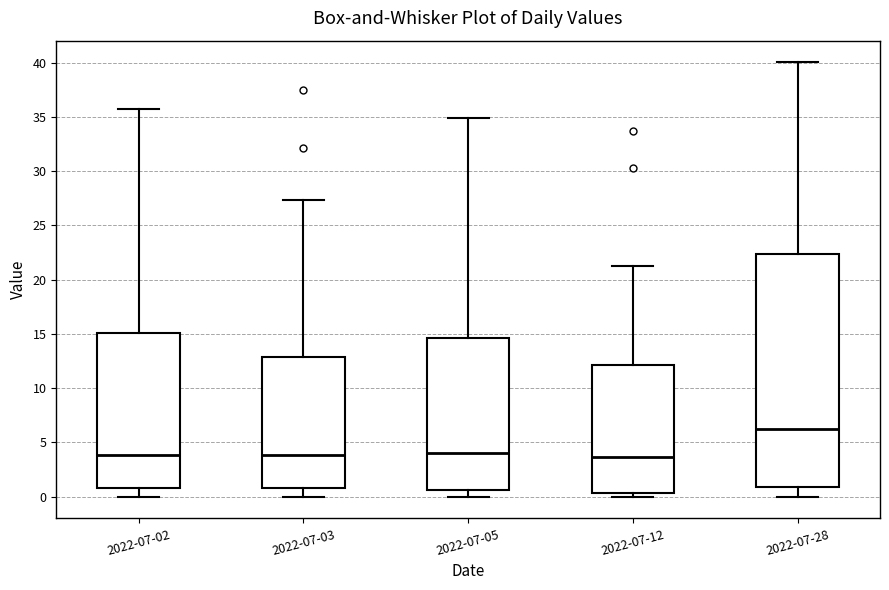

Reading left to right, transcribe this box plot: for each box, give where its median line is, the range the box spans, and where its two whiskers end, as read against the y-axis. The values are not printed on the chart, so give them approximately, as read against the axis.

2022-07-02: median 4.0, box 1.0 to 15.0, whiskers 0.0 to 35.5
2022-07-03: median 4.0, box 1.0 to 13.0, whiskers 0.0 to 27.5
2022-07-05: median 4.0, box 0.5 to 14.5, whiskers 0.0 to 35.0
2022-07-12: median 3.5, box 0.5 to 12.0, whiskers 0.0 to 21.0
2022-07-28: median 6.5, box 1.0 to 22.5, whiskers 0.0 to 40.0